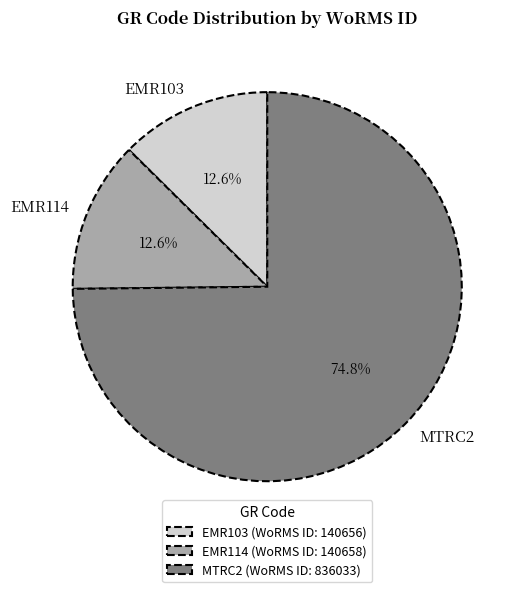

How many segments does this pie chart have?

3